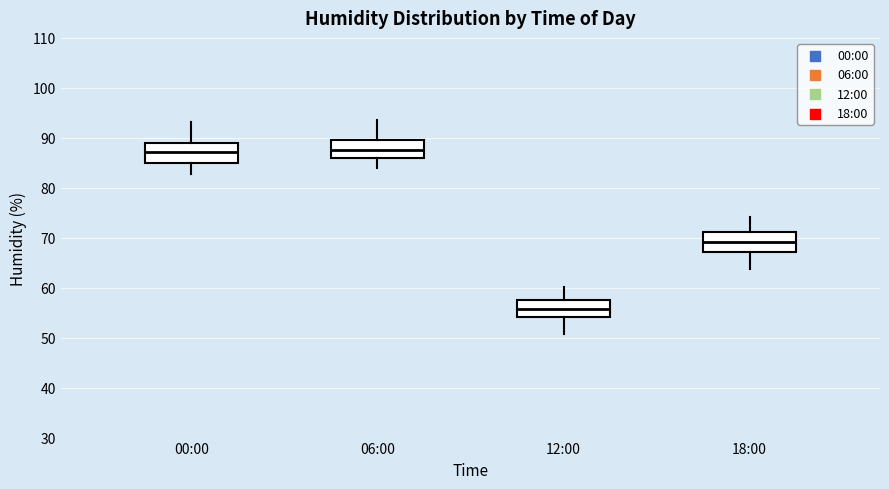

Reading left to right, read every box against the y-axis: the position of its median line, the range the box covers, and the ends of its whiskers. The values are not printed on the chart, so give them approximately, as read against the axis.

00:00: median 87, box 85 to 89, whiskers 83 to 93
06:00: median 88, box 86 to 90, whiskers 84 to 94
12:00: median 56, box 54 to 58, whiskers 51 to 60
18:00: median 69, box 67 to 71, whiskers 64 to 74